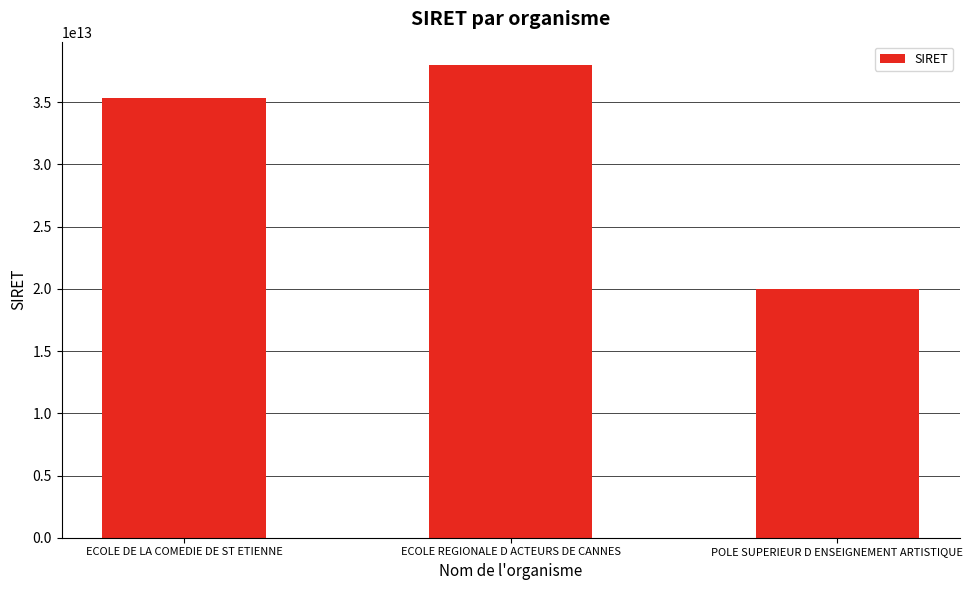

Reading right to left, list all the values displayed in this chart.

20003918800012	37970044600022	35341519300021